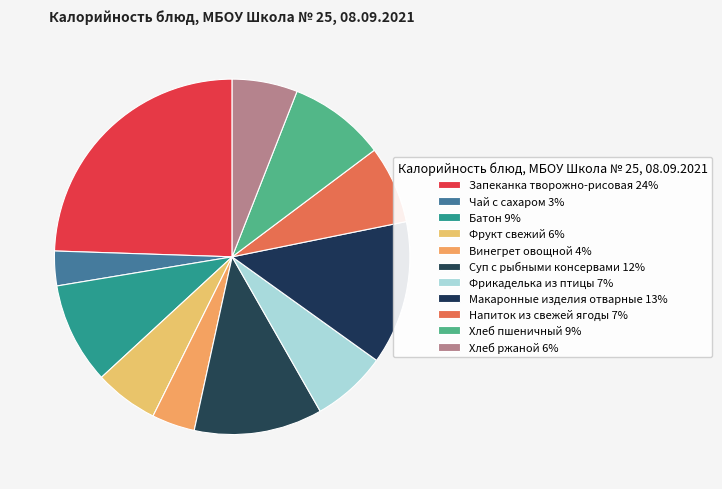

How many slices are in this pie chart?

11